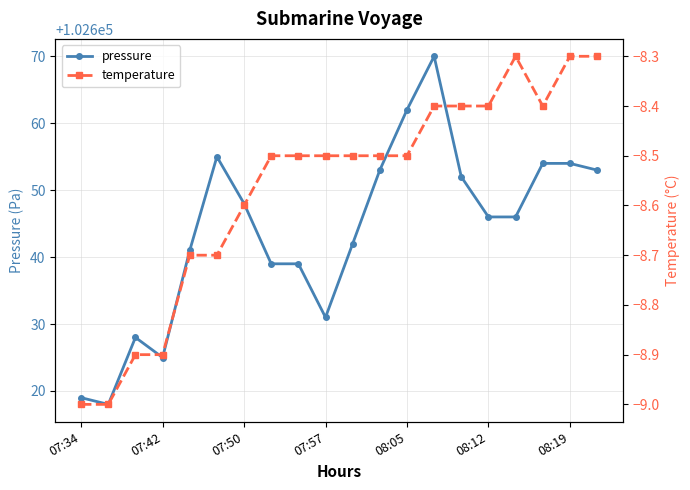

At which category is the sum across all series the highest?

13